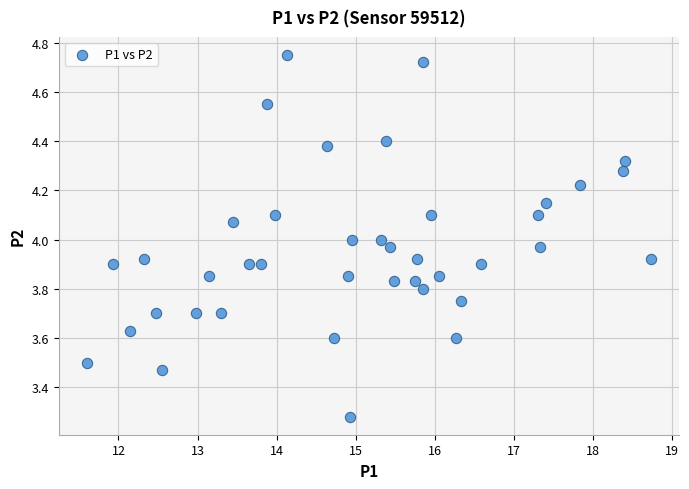

What is the range of X values (max minus min)?

7.1